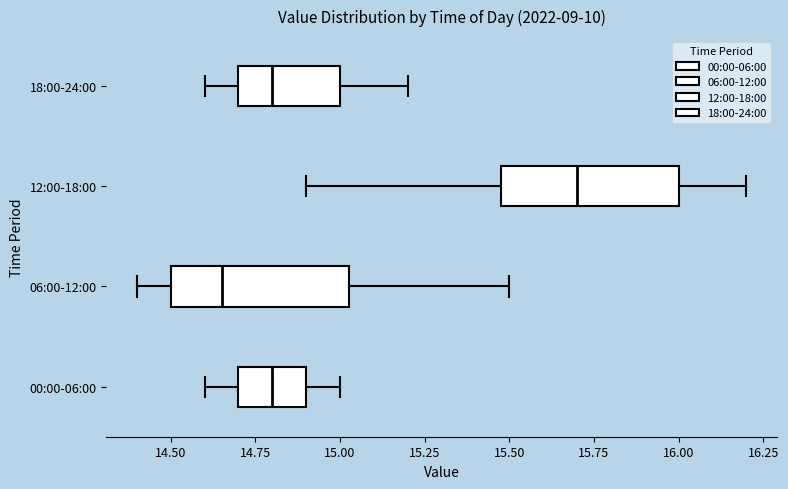

Reading bottom to top, read every box against the x-axis: the position of its median line, the range the box covers, and the ends of its whiskers. The values are not printed on the chart, so give them approximately, as read against the axis.

00:00-06:00: median 14.80, box 14.70 to 14.90, whiskers 14.60 to 15.00
06:00-12:00: median 14.65, box 14.50 to 15.05, whiskers 14.40 to 15.50
12:00-18:00: median 15.70, box 15.50 to 16.00, whiskers 14.90 to 16.20
18:00-24:00: median 14.80, box 14.70 to 15.00, whiskers 14.60 to 15.20